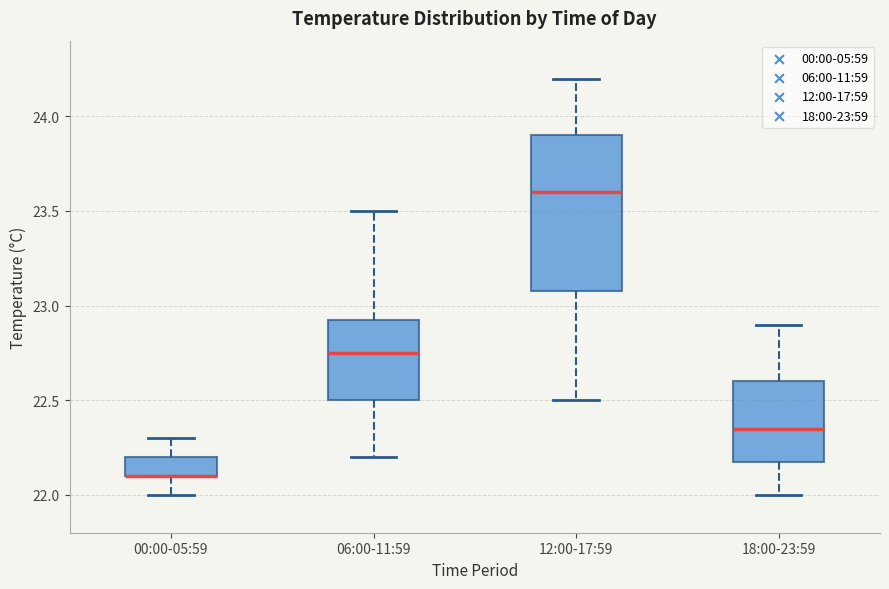

Reading left to right, read every box against the y-axis: the position of its median line, the range the box covers, and the ends of its whiskers. The values are not printed on the chart, so give them approximately, as read against the axis.

00:00-05:59: median 22.10 (drawn on the box's lower edge), box 22.10 to 22.20, whiskers 22.00 to 22.30
06:00-11:59: median 22.75, box 22.50 to 22.95, whiskers 22.20 to 23.50
12:00-17:59: median 23.60, box 23.10 to 23.90, whiskers 22.50 to 24.20
18:00-23:59: median 22.35, box 22.20 to 22.60, whiskers 22.00 to 22.90